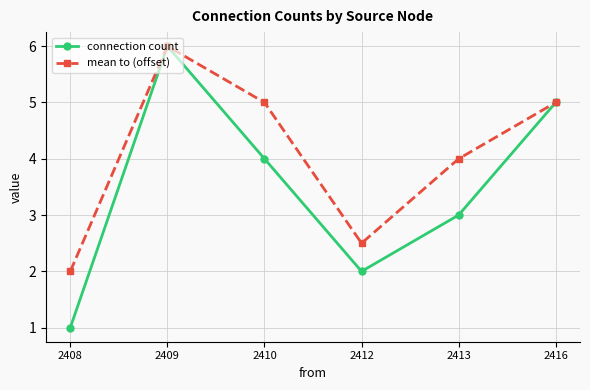

Count the number of data series in this chart.

2